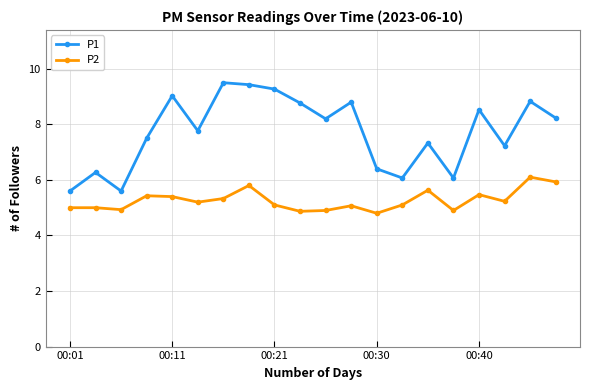

How many data points in P1 are less than 8?

10